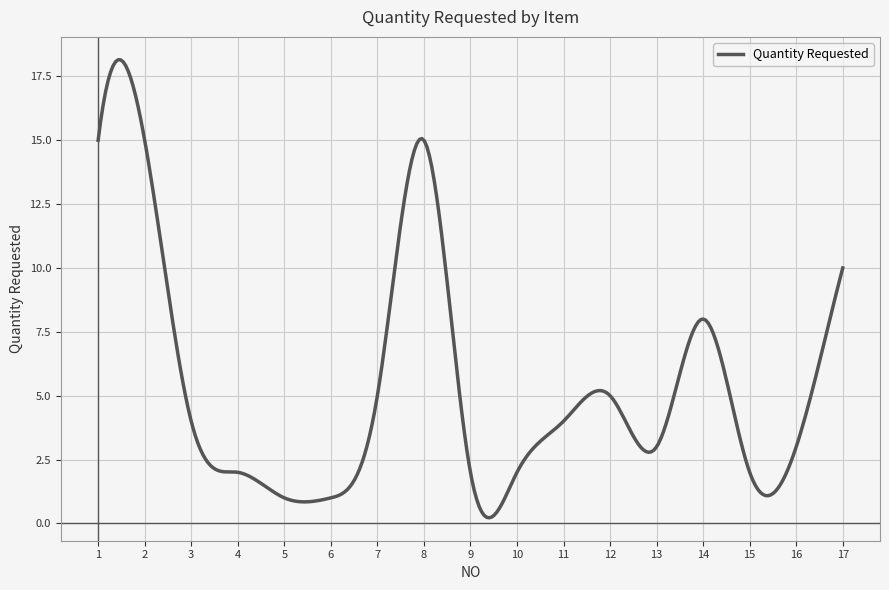

What is the greatest value displayed?

18.1